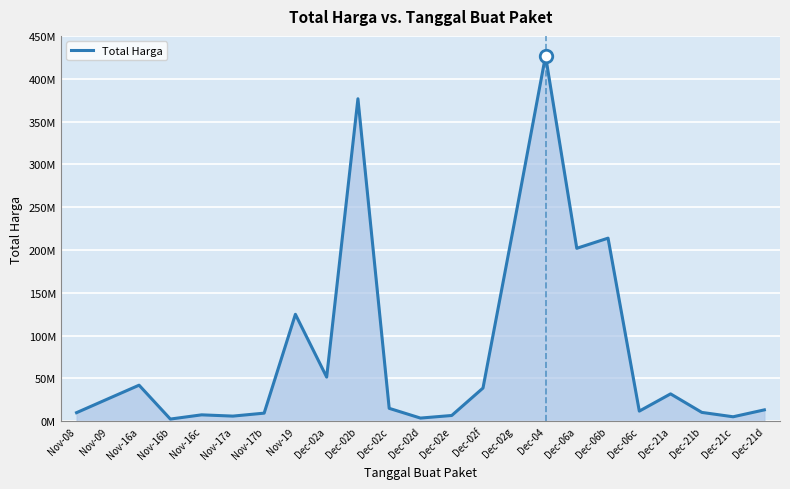

Where is the first local maximum?

Nov-16a